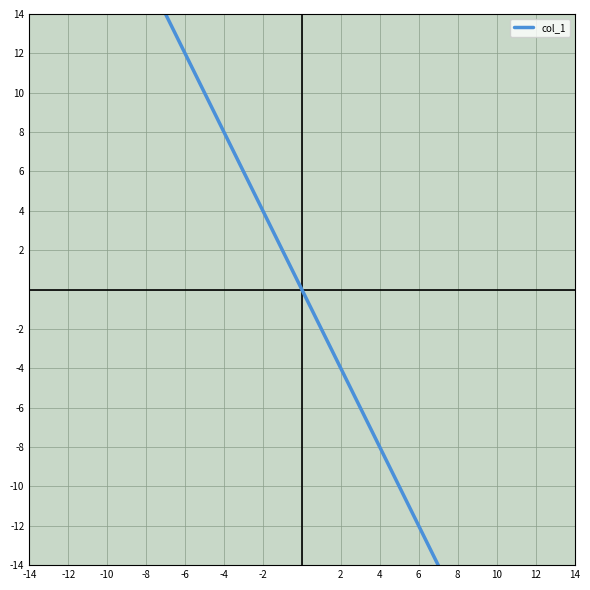

How many values are below zero?

15